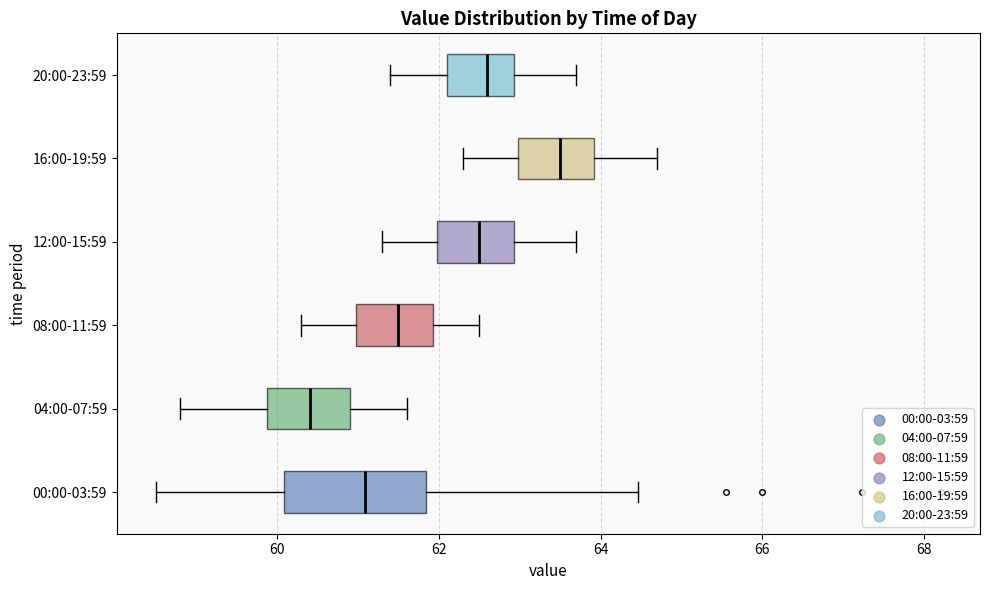

Reading bottom to top, read every box against the x-axis: the position of its median line, the range the box covers, and the ends of its whiskers. The values are not printed on the chart, so give them approximately, as read against the axis.

00:00-03:59: median 61.0, box 60.0 to 61.8, whiskers 58.6 to 64.4
04:00-07:59: median 60.4, box 59.8 to 61.0, whiskers 58.8 to 61.6
08:00-11:59: median 61.6, box 61.0 to 62.0, whiskers 60.4 to 62.6
12:00-15:59: median 62.6, box 62.0 to 63.0, whiskers 61.4 to 63.8
16:00-19:59: median 63.6, box 63.0 to 64.0, whiskers 62.4 to 64.8
20:00-23:59: median 62.6, box 62.2 to 63.0, whiskers 61.4 to 63.8